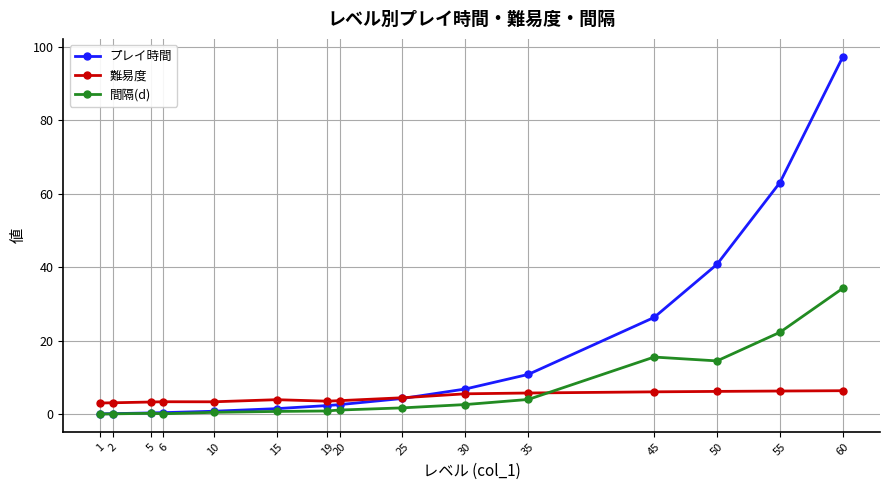

True or false: 間隔(d) has more than 1 points higher than both neighbors.

True